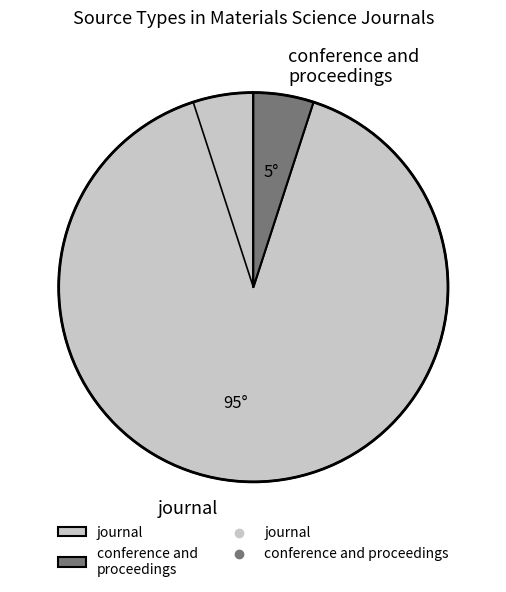

Approximately how many times larger is the value at conference and proceedings compared to journal?

0.1